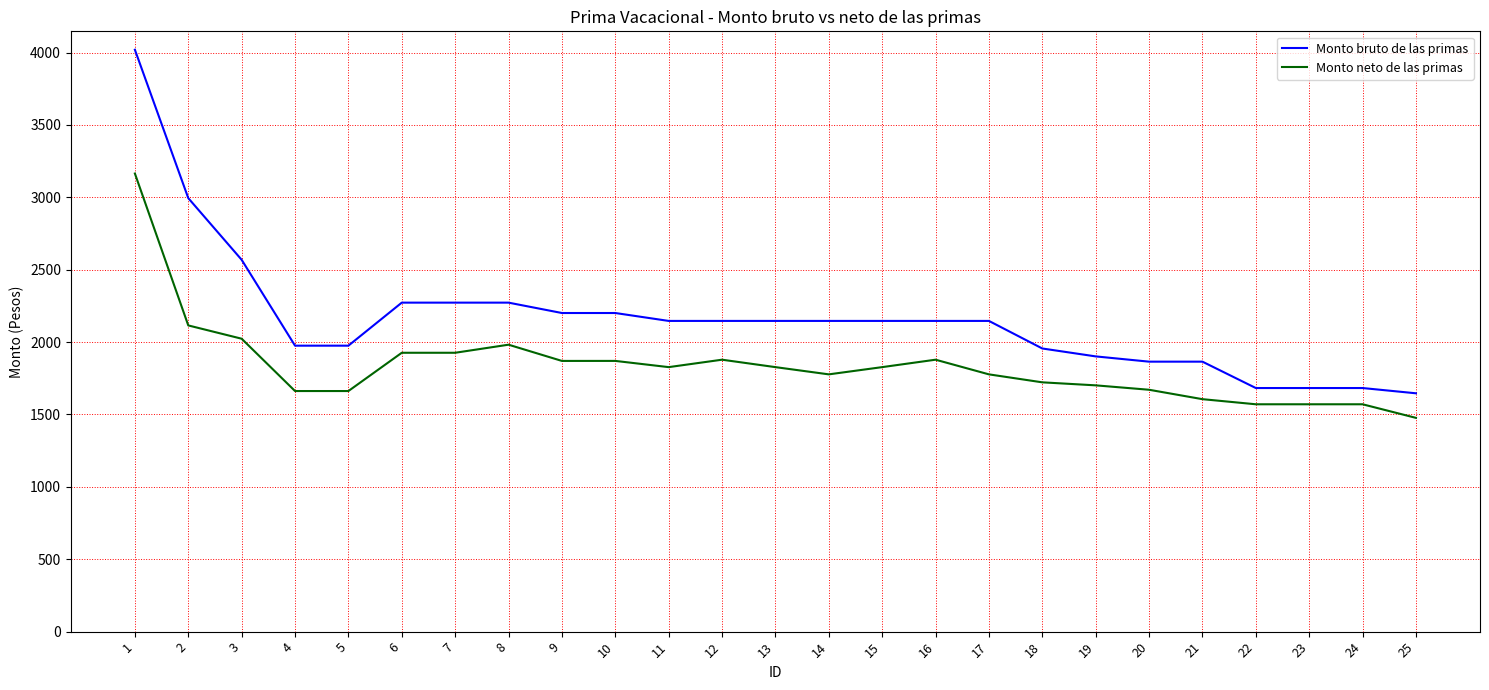

True or false: Monto bruto de las primas and Monto neto de las primas cross at least once.

False